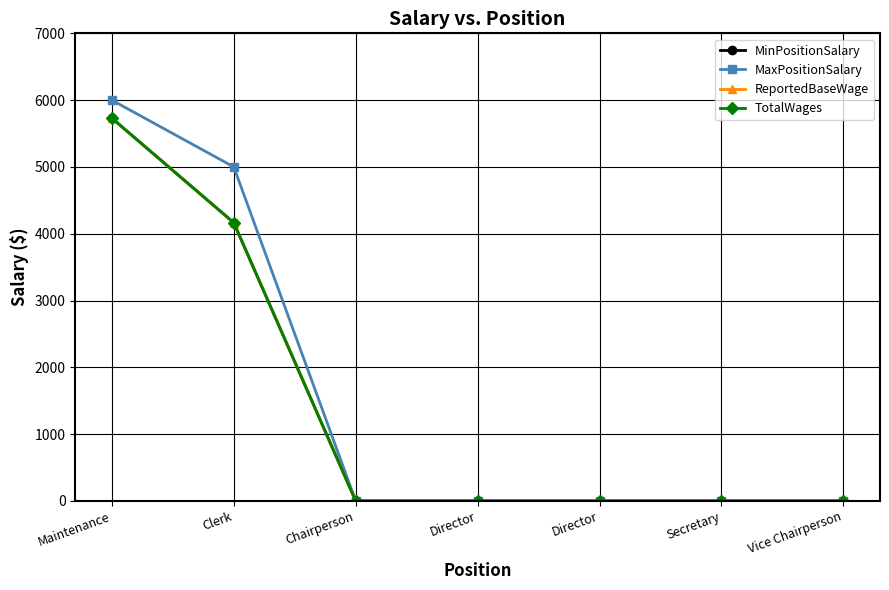

What is the maximum value for MinPositionSalary?

5730